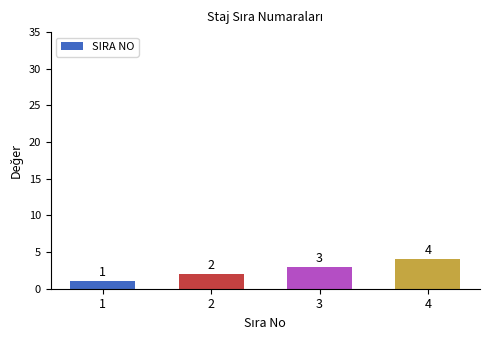

Reading left to right, what are all the values shown in this chart?

1	2	3	4